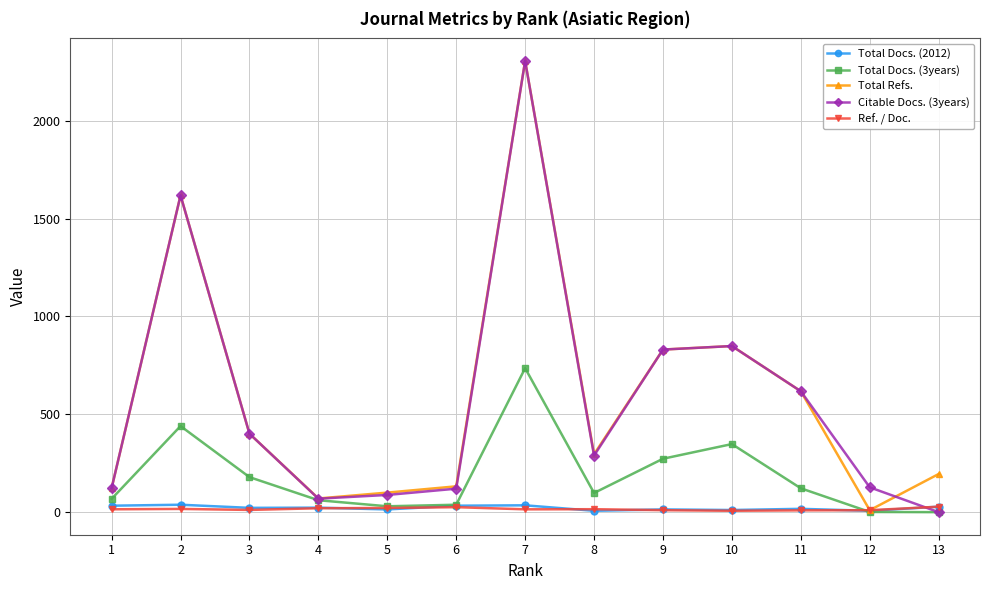

What value does the Total Docs. (2012) series have at 1?

33.0